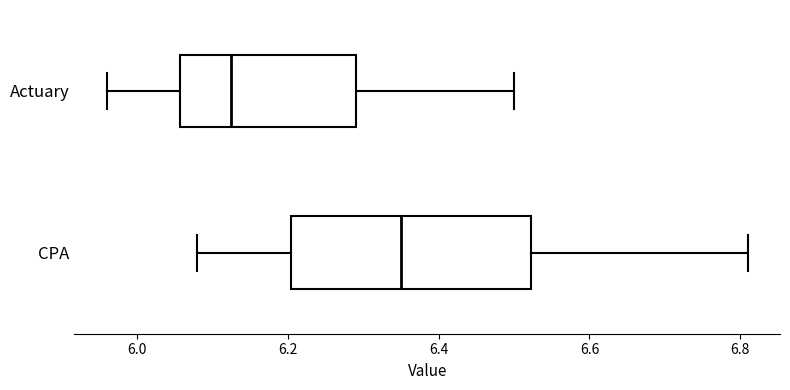

Where is the right edge of the box for CPA on the x-axis? The values are not printed on the chart, so give them approximately, as read against the axis.

6.52